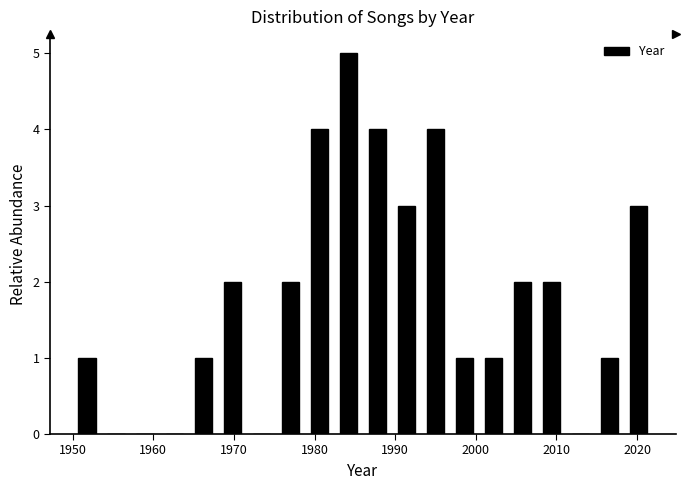

Around what value on the x-axis is the tallest bar? Give the approximate position of its centre, as read against the axis.

1984